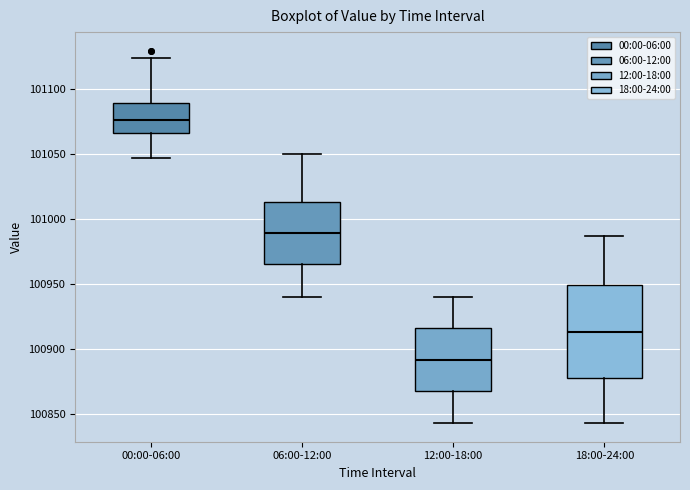

Reading left to right, read every box against the y-axis: the position of its median line, the range the box covers, and the ends of its whiskers. The values are not printed on the chart, so give them approximately, as read against the axis.

00:00-06:00: median 101075, box 101065 to 101090, whiskers 101045 to 101125
06:00-12:00: median 100990, box 100965 to 101015, whiskers 100940 to 101050
12:00-18:00: median 100890, box 100870 to 100915, whiskers 100845 to 100940
18:00-24:00: median 100915, box 100880 to 100950, whiskers 100845 to 100985